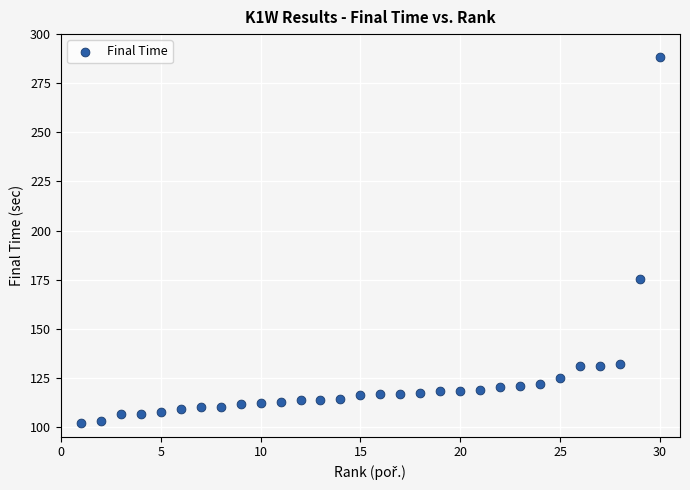

What is the range of X values (max minus min)?

29.0